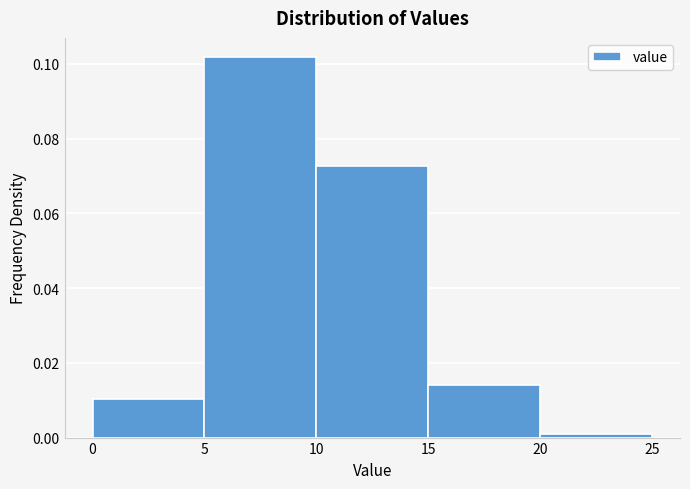

Over which range of the x-axis is the bar tallest?

5 to 10